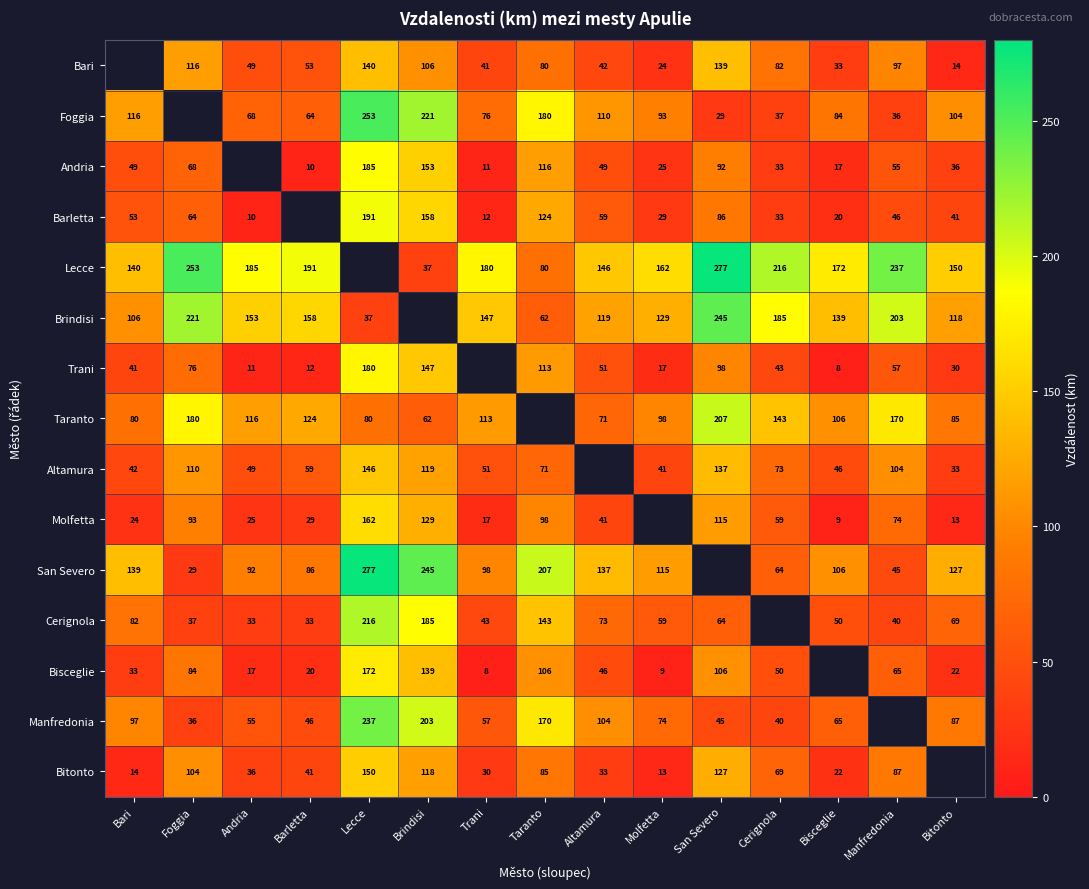

What is the difference between the Altamura values at Bisceglie and Barletta?

13